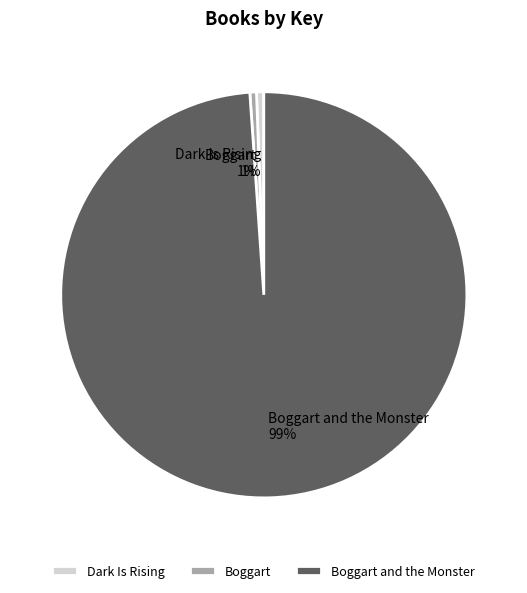

Do Dark Is Rising and Boggart and the Monster together represent more than half of the pie?

Yes